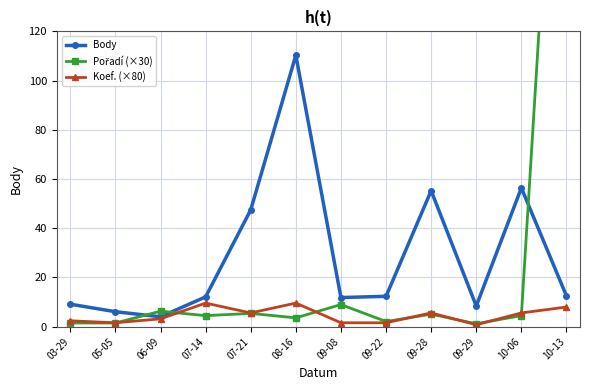

True or false: Body and Koef. (×80) cross at least once.

False